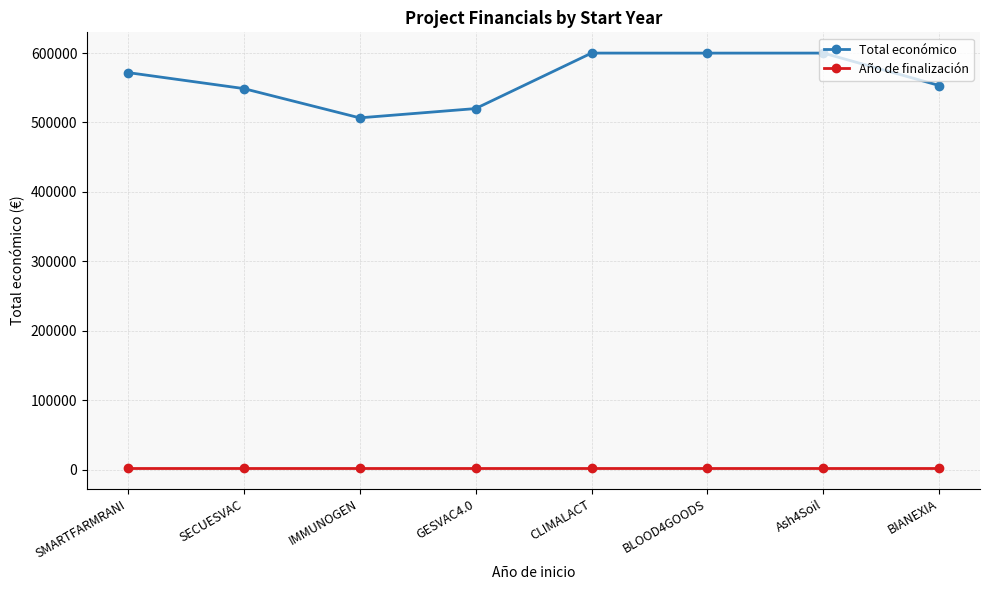

At how many categories does at least one series exceed 406312?

8